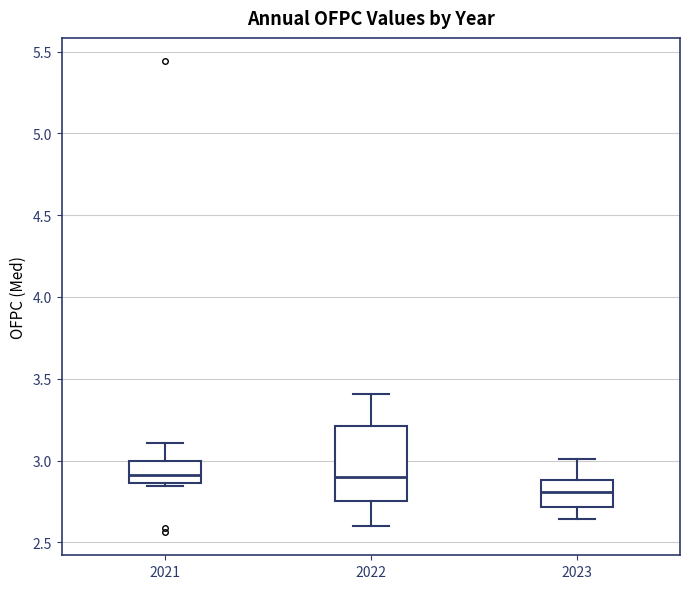

Reading left to right, read every box against the y-axis: the position of its median line, the range the box covers, and the ends of its whiskers. The values are not printed on the chart, so give them approximately, as read against the axis.

2021: median 2.90, box 2.85 to 3.00, whiskers 2.85 (just below the box's lower edge) to 3.10
2022: median 2.90, box 2.75 to 3.20, whiskers 2.60 to 3.40
2023: median 2.80, box 2.70 to 2.90, whiskers 2.65 to 3.00